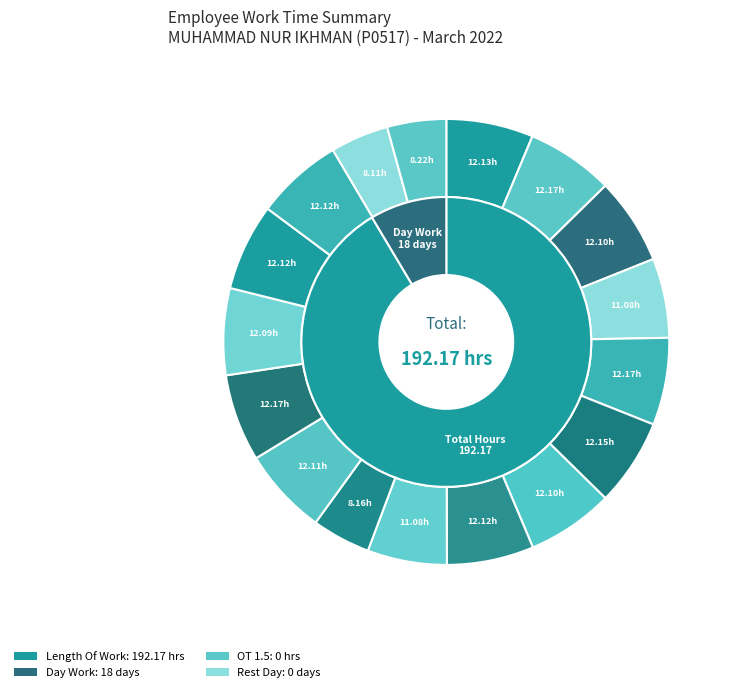

The Day Work slice represents 9% of the pie. True or false?

True